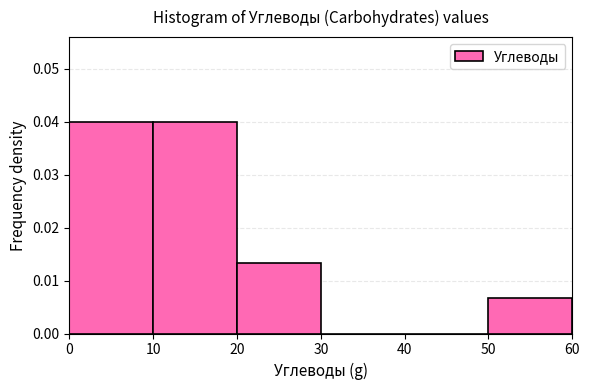

What is the height of the bar covering 0 to 10 on the x-axis? The values are not printed on the chart, so give them approximately, as read against the axis.

0.040